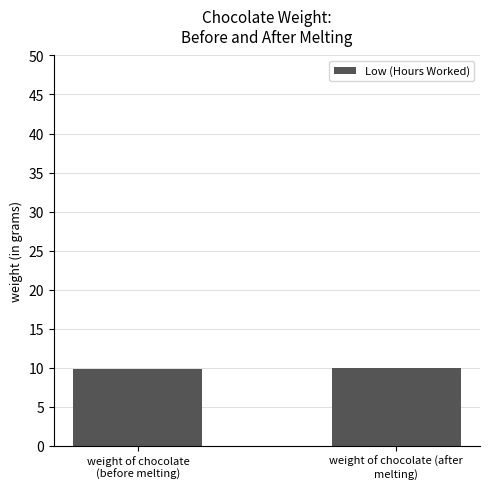

What is the ratio of the value at weight of chocolate
(before melting) to the value at weight of chocolate (after
melting)?

1.0